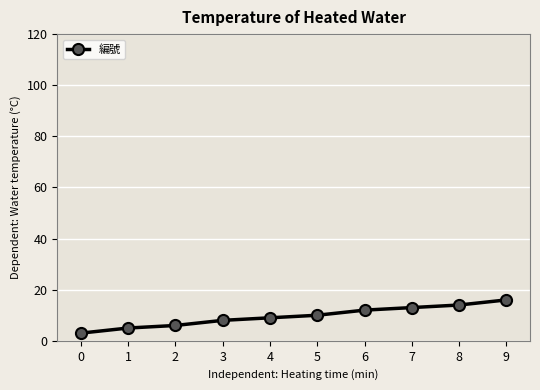

How many lines are shown in the chart?

1